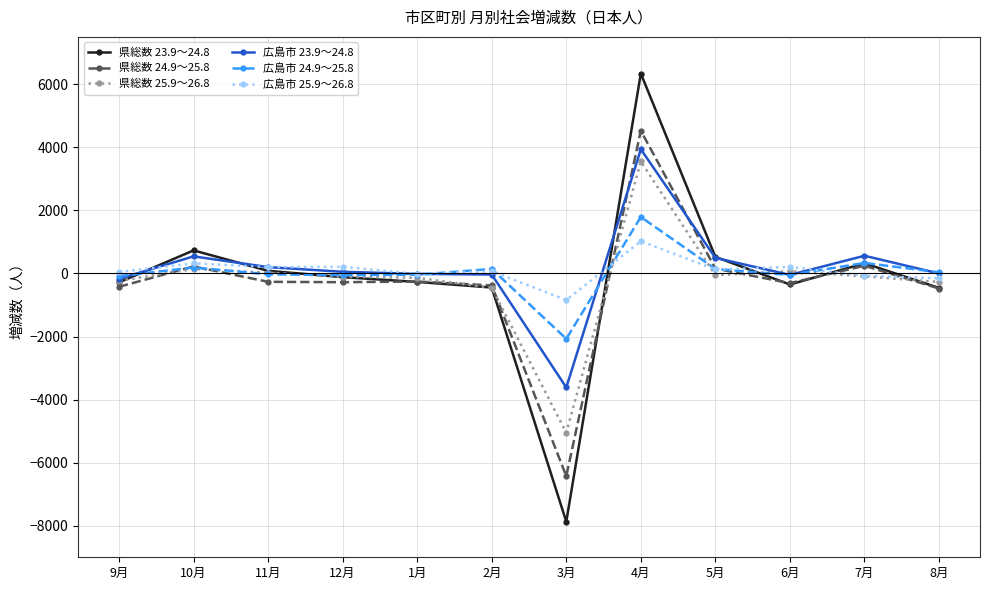

What is the total value across all series at 9月?

-1152